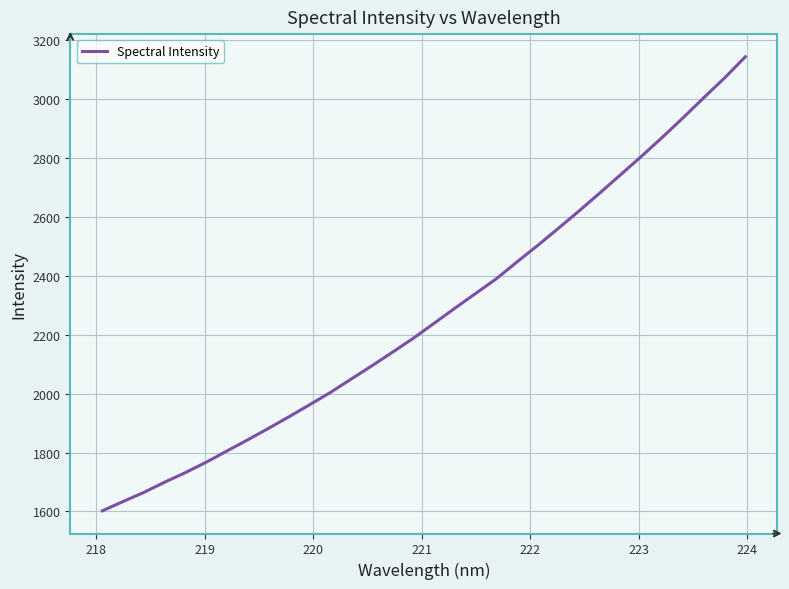

What is the minimum value shown in the chart?

1602.3